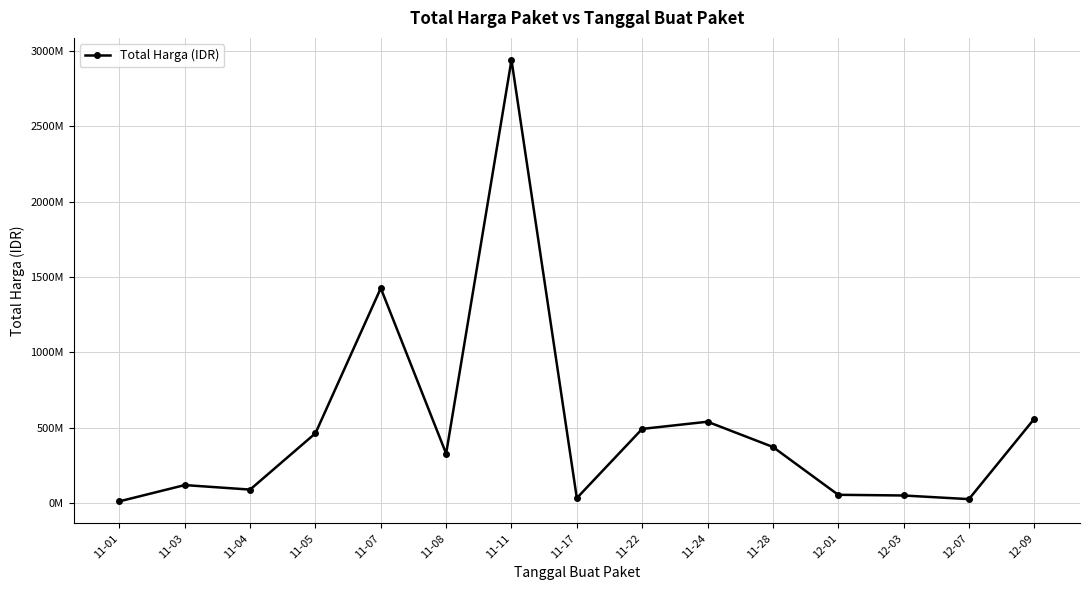

What is the value of the 11th point from the left?

373404000